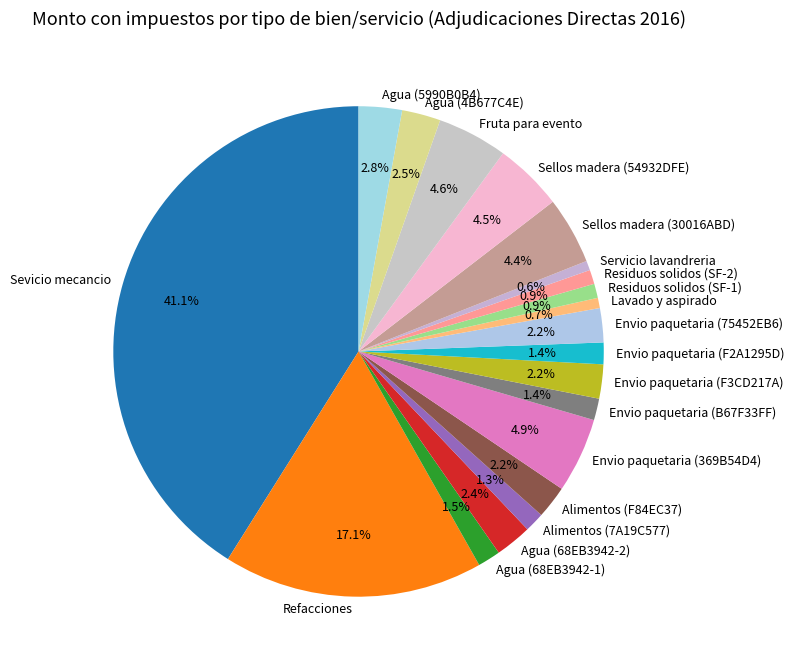

What percentage is the Envio paquetaria (F2A1295D) slice, to the nearest percent?

1%